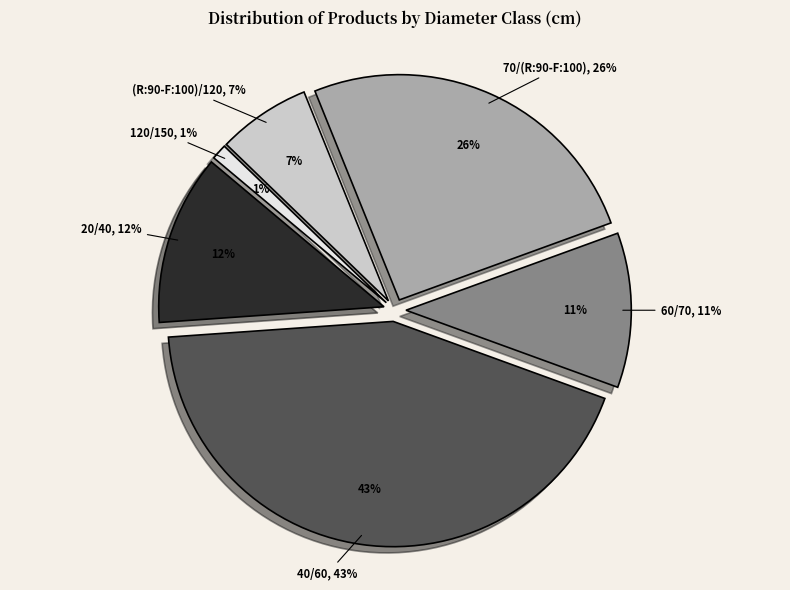

Count the number of slices in the pie.

6